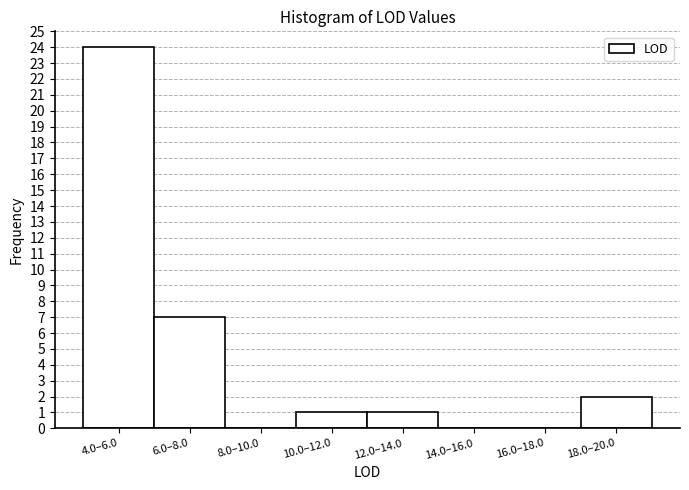

Reading left to right, transcribe all the data shown in this chart.

4.0–6.0=24	6.0–8.0=7	8.0–10.0=0	10.0–12.0=1	12.0–14.0=1	14.0–16.0=0	16.0–18.0=0	18.0–20.0=2